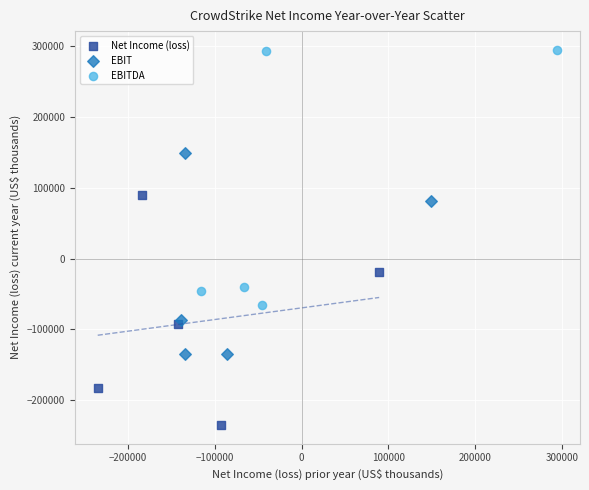

Which series reaches the maximum Y coordinate?

EBITDA